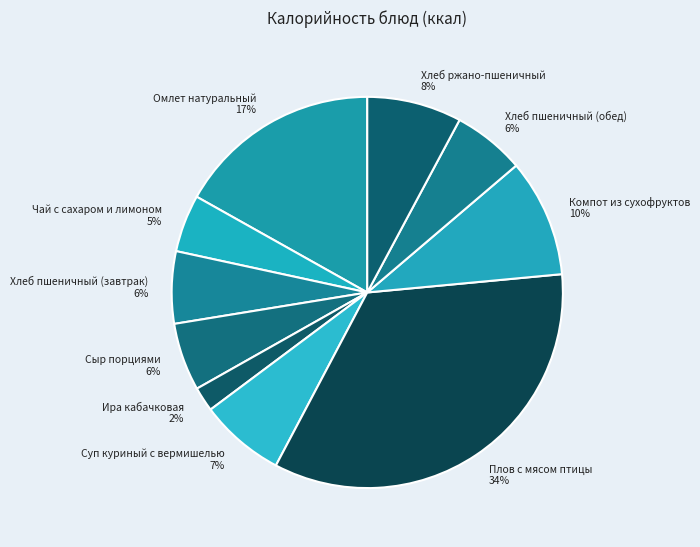

To the nearest percent, what is the difference between the largest and smallest slice percentages?

32%